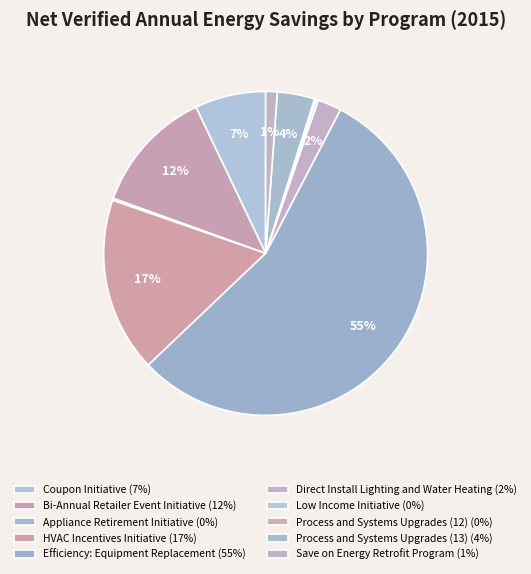

Approximately how many times larger is the value at HVAC Incentives Initiative compared to Low Income Initiative?

78.1